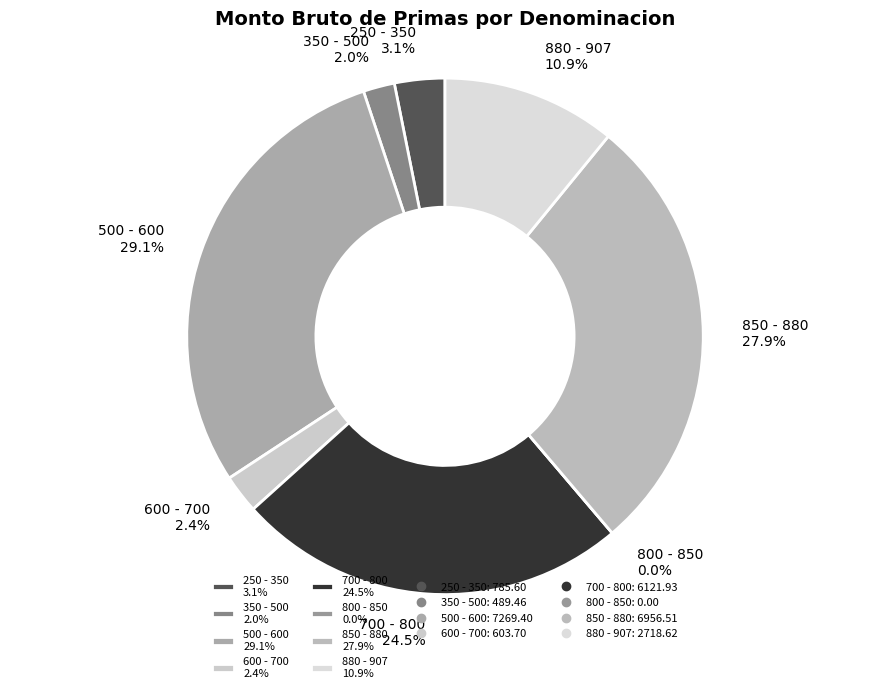

Is there a majority slice in this chart?

No